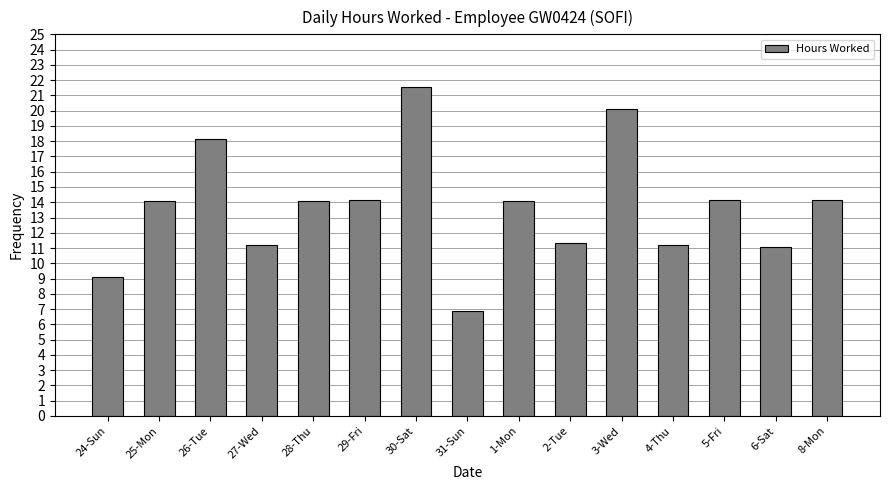

What is the value of the 7th bar from the left?

21.6